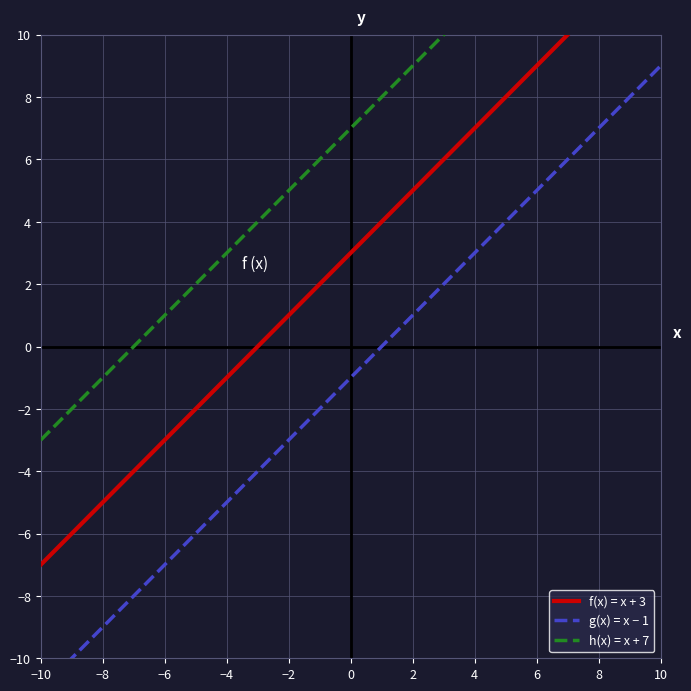

The value of f(x) = x + 3 at 6 is 2. True or false?

False